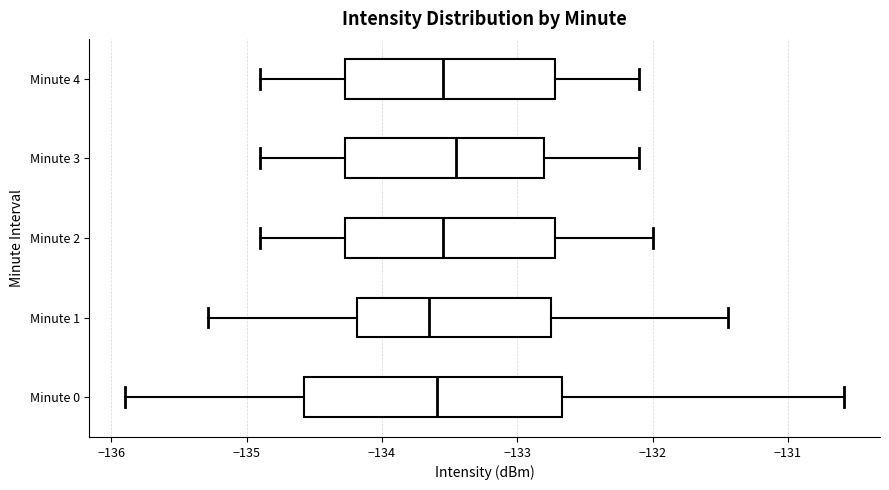

Reading bottom to top, transcribe this box plot: for each box, give where its median line is, the range the box spans, and where its two whiskers end, as read against the x-axis. The values are not printed on the chart, so give them approximately, as read against the axis.

Minute 0: median -133.6, box -134.6 to -132.7, whiskers -135.9 to -130.6
Minute 1: median -133.6, box -134.2 to -132.7, whiskers -135.3 to -131.4
Minute 2: median -133.5, box -134.3 to -132.7, whiskers -134.9 to -132.0
Minute 3: median -133.4, box -134.3 to -132.8, whiskers -134.9 to -132.1
Minute 4: median -133.5, box -134.3 to -132.7, whiskers -134.9 to -132.1